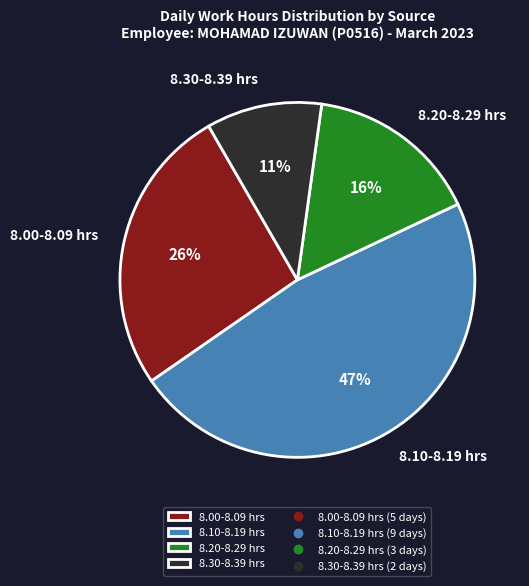

To the nearest percent, what is the average slice percentage?

25%